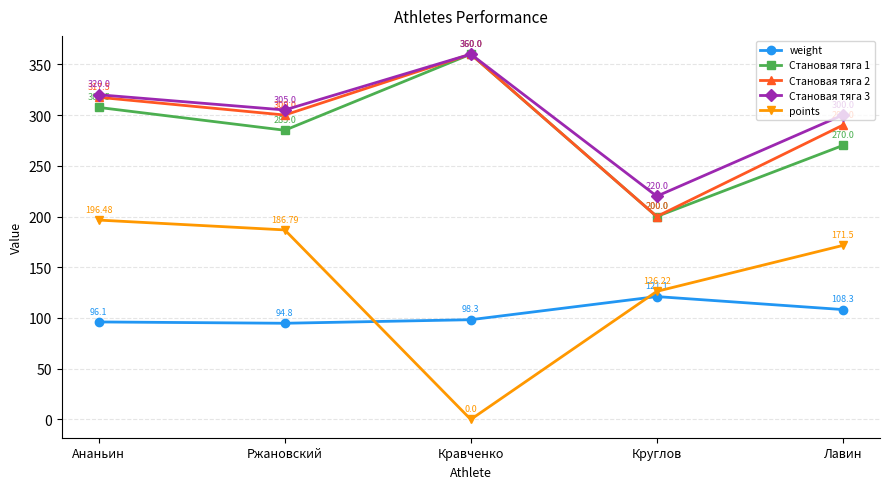

True or false: weight and Становая тяга 3 intersect in this chart.

False